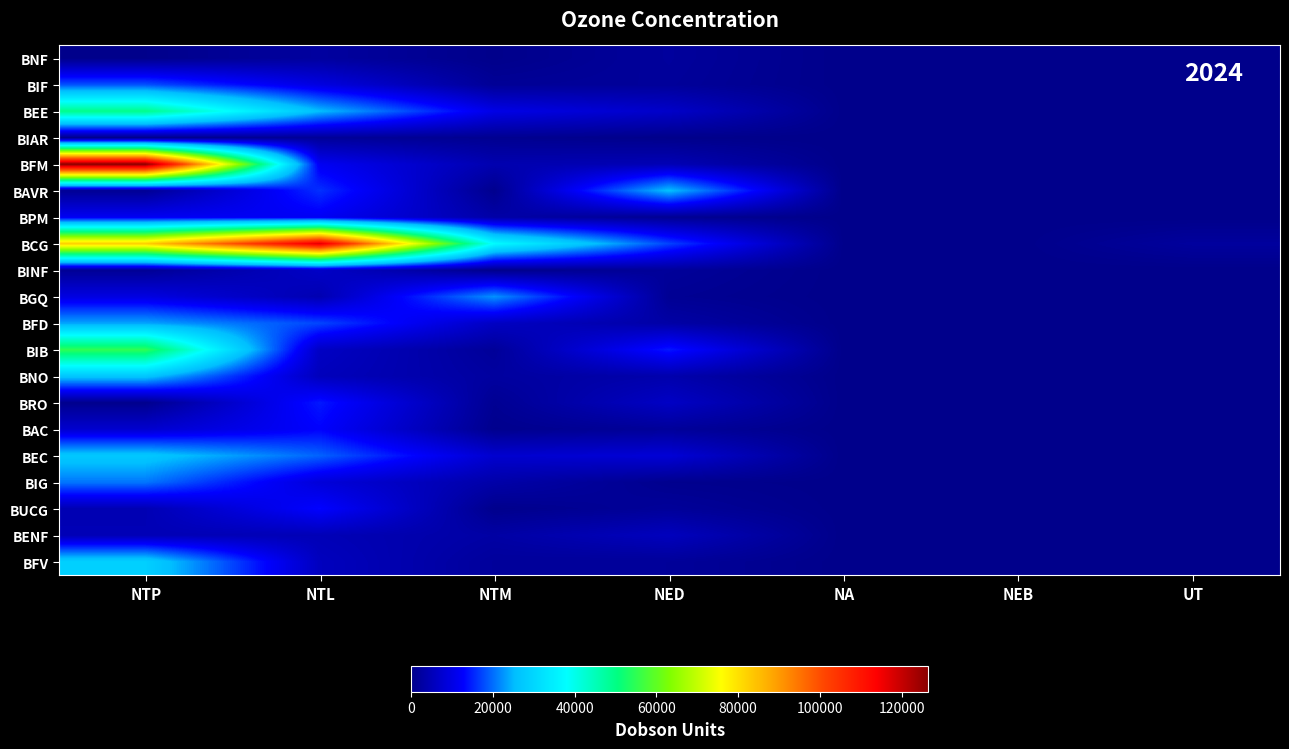

How many series are shown in this chart?

20